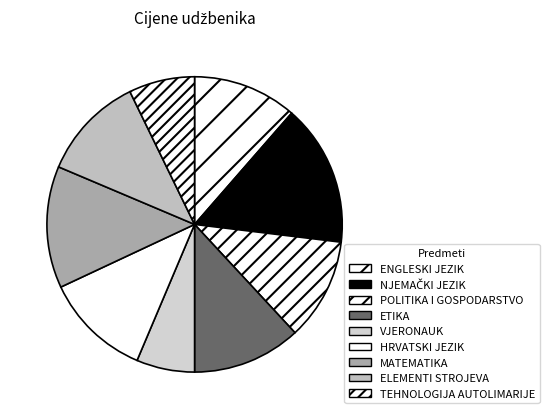

To the nearest percent, what percentage of the pie is HRVATSKI JEZIK?

12%